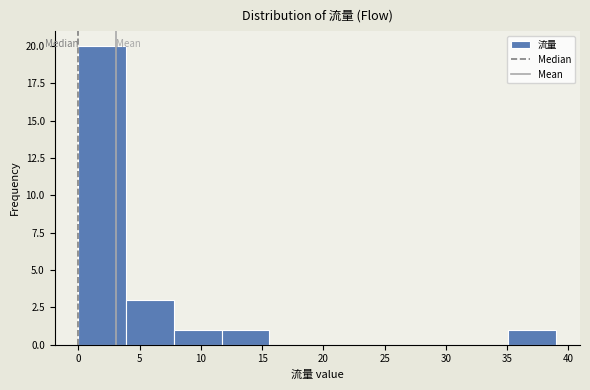

Reading left to right, list every bar in this chart as the range it spans on the x-axis followed by its height. Neither the bar edges nor the heights are printed on the chart, so give them approximately, as read against the axes.

0.0 to 3.9: 20
3.9 to 7.8: 3
7.8 to 11.7: 1
11.7 to 15.6: 1
15.6 to 19.5: 0
19.5 to 23.4: 0
23.4 to 27.3: 0
27.3 to 31.2: 0
31.2 to 35.1: 0
35.1 to 39.0: 1